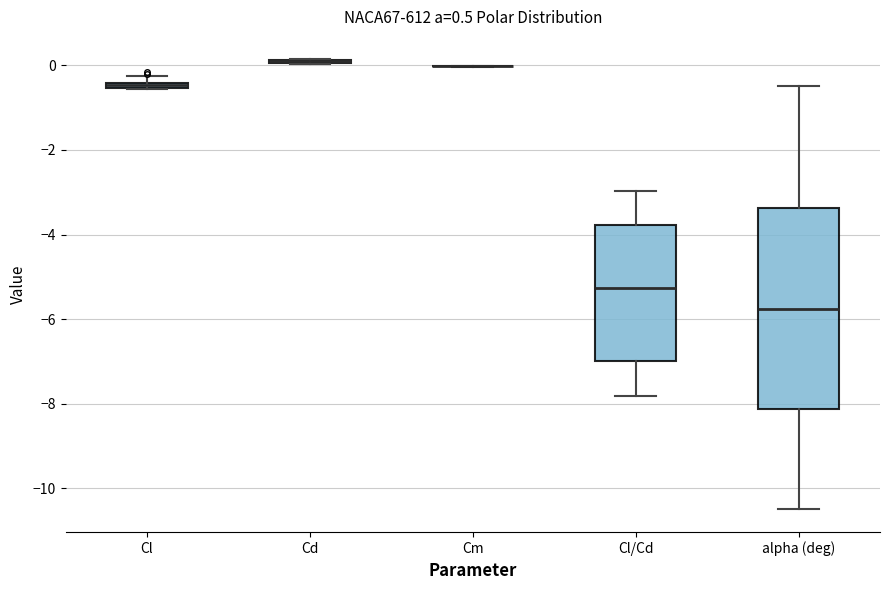

Comparing the boxes themselves (not the whiskers), which one is the tallest?

alpha (deg)